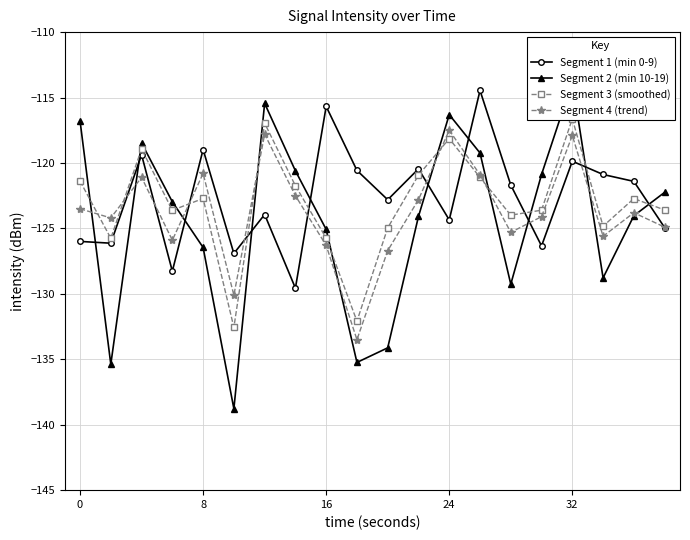

How many data points in Segment 4 (trend) are above -123?

8